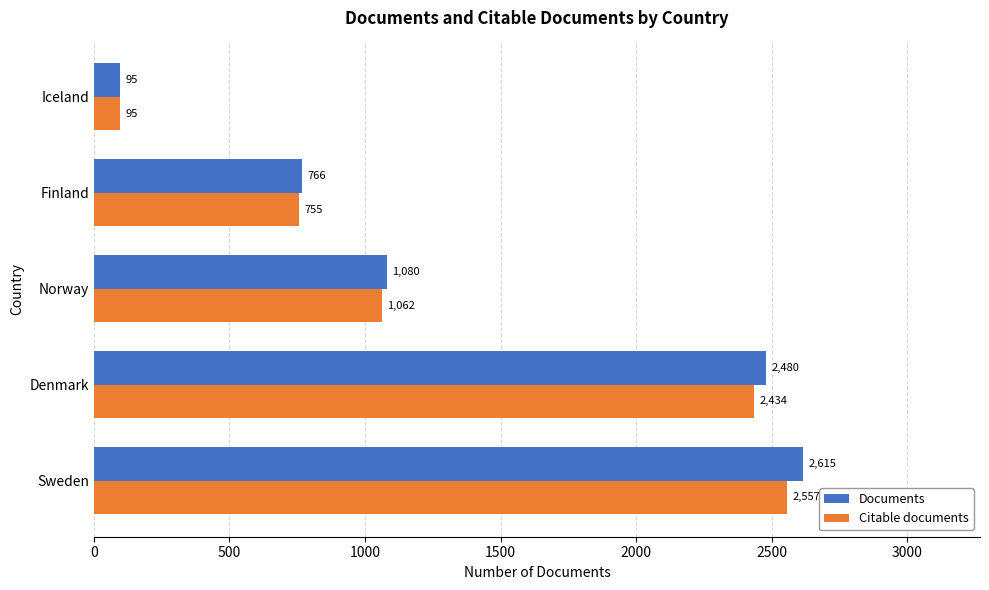

How many data points does each series have?

5